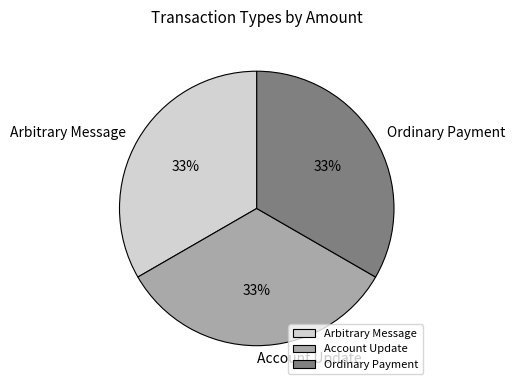

Do Arbitrary Message and Account Update together represent more than half of the pie?

Yes